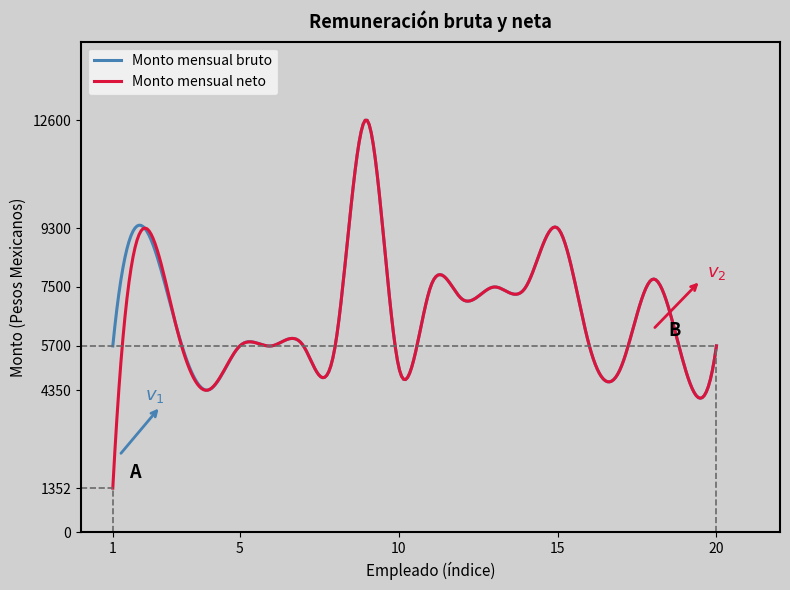

True or false: Monto mensual neto and Monto mensual bruto intersect in this chart.

True